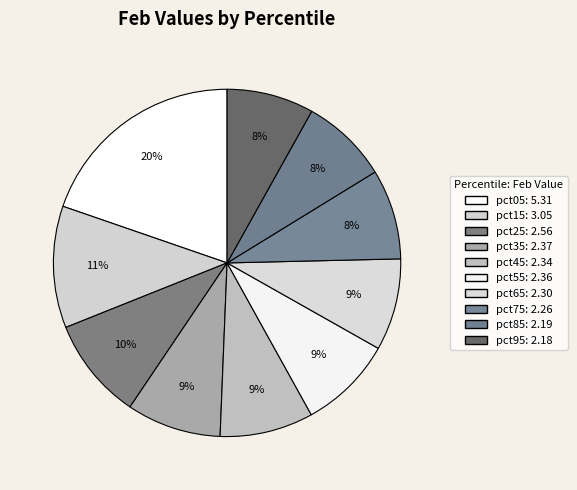

True or false: pct95 accounts for 8% of the total.

True